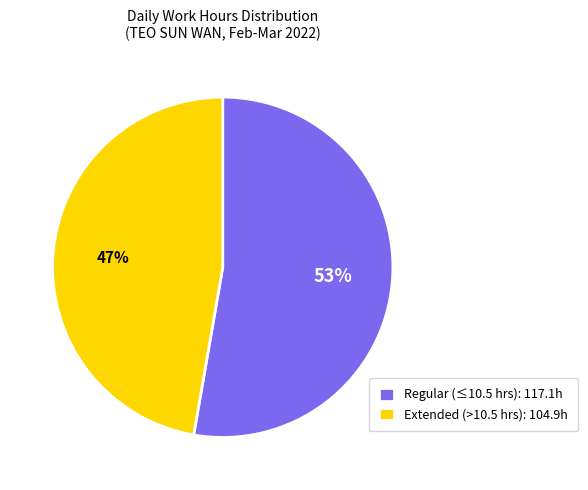

Combined, do Regular (≤10.5 hrs): 117.1h and Extended (>10.5 hrs): 104.9h account for over 50%?

Yes